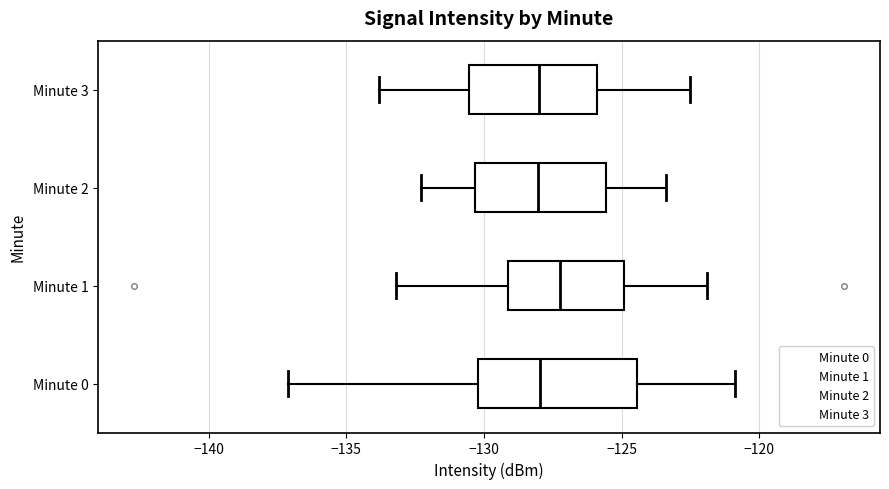

Where is the right edge of the box for Minute 2 on the x-axis? The values are not printed on the chart, so give them approximately, as read against the axis.

-125.5